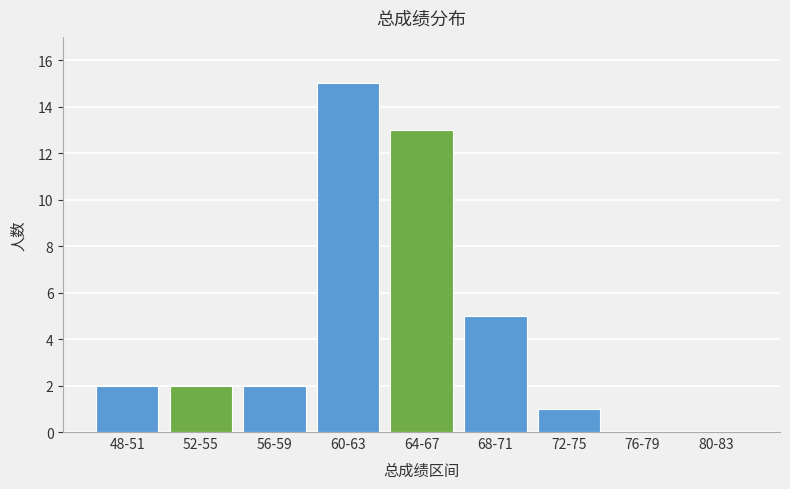

Reading left to right, list all the values displayed in this chart.

48-51=2	52-55=2	56-59=2	60-63=15	64-67=13	68-71=5	72-75=1	76-79=0	80-83=0